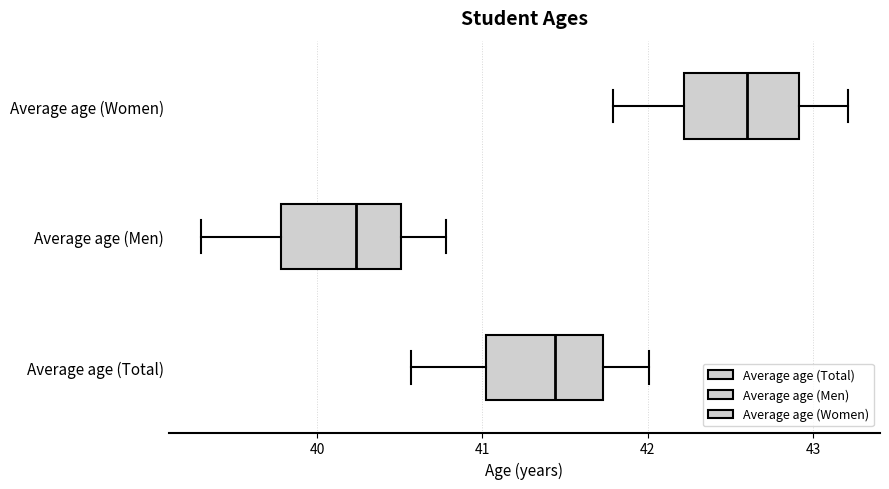

Reading bottom to top, read every box against the x-axis: the position of its median line, the range the box covers, and the ends of its whiskers. The values are not printed on the chart, so give them approximately, as read against the axis.

Average age (Total): median 41.4, box 41.0 to 41.7, whiskers 40.6 to 42.0
Average age (Men): median 40.2, box 39.8 to 40.5, whiskers 39.3 to 40.8
Average age (Women): median 42.6, box 42.2 to 42.9, whiskers 41.8 to 43.2